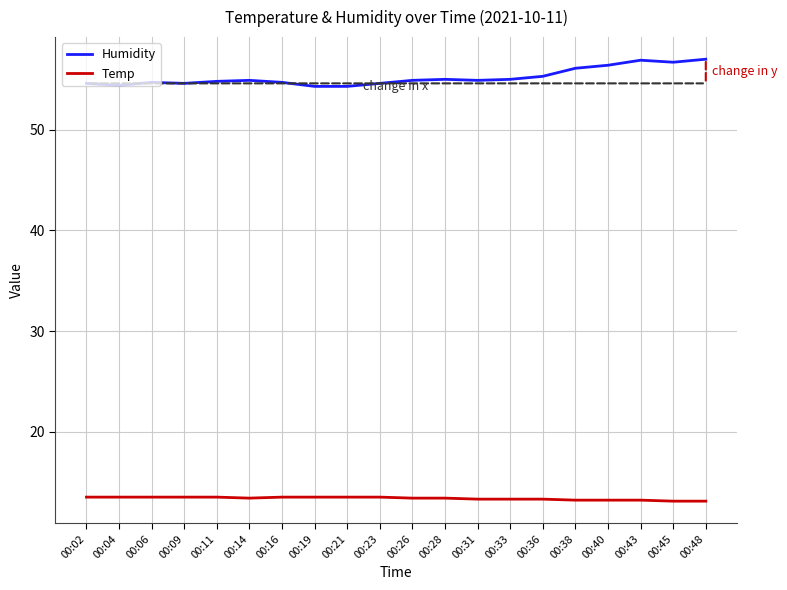

Which series has the largest total across all categories?

Humidity